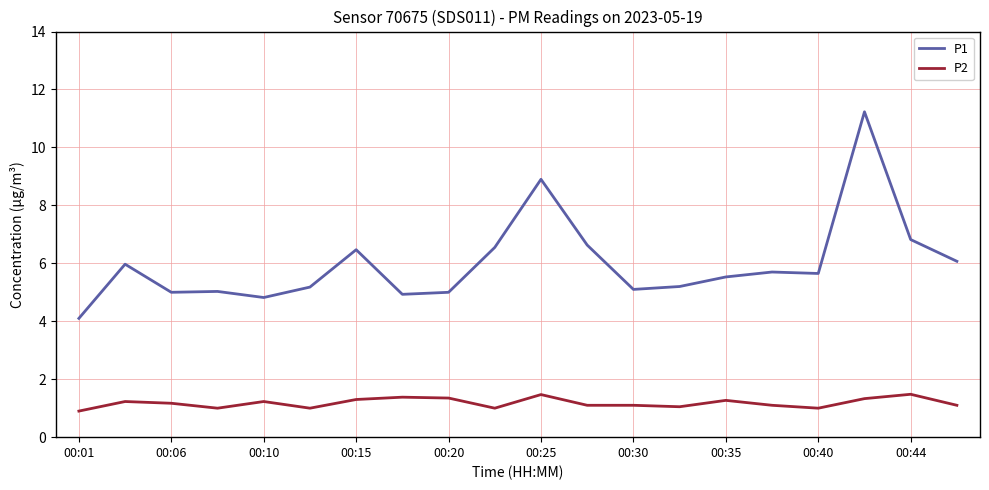

True or false: P1 and P2 cross at least once.

False